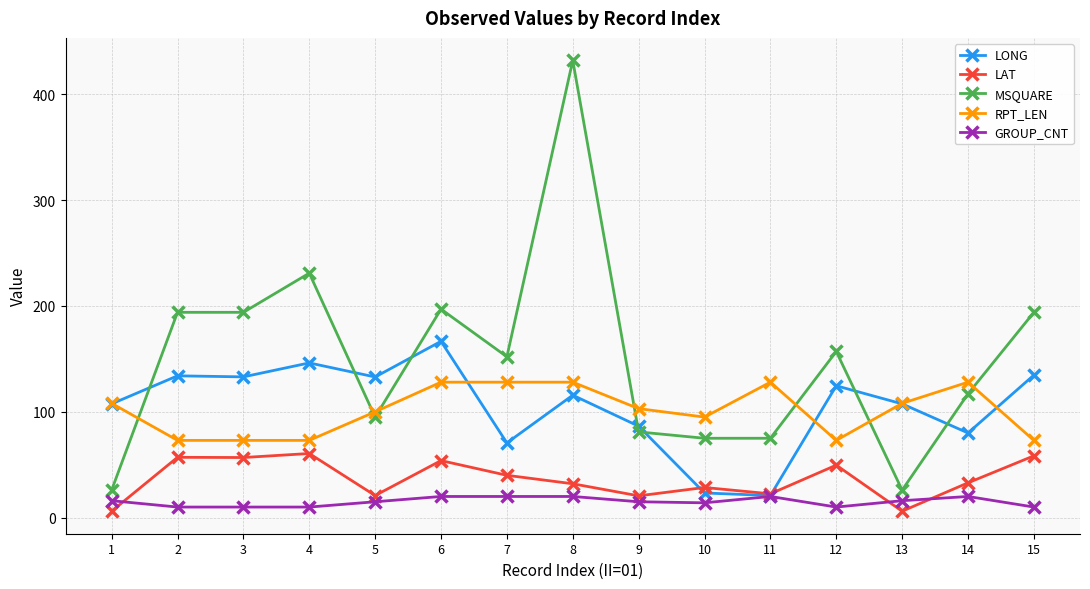

At which label is LONG closest to 93?

9